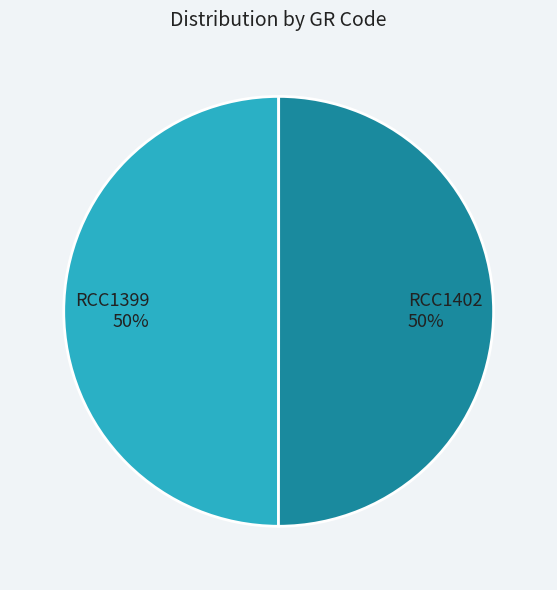

To the nearest percent, what is the average slice percentage?

50%